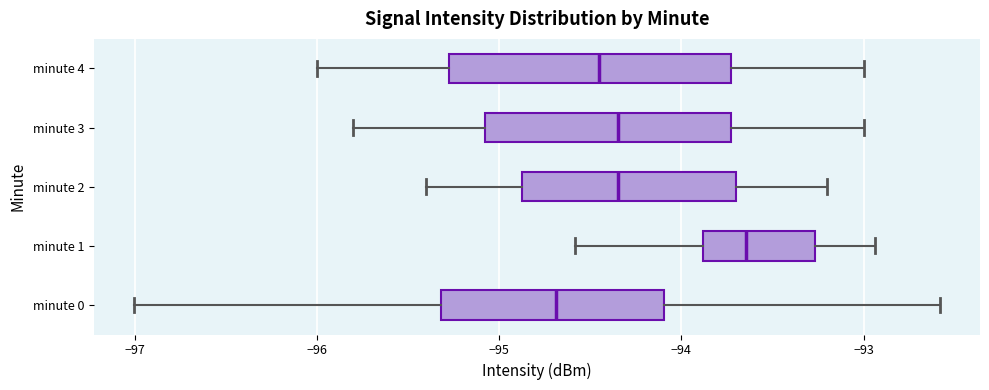

Reading bottom to top, transcribe this box plot: for each box, give where its median line is, the range the box spans, and where its two whiskers end, as read against the x-axis. The values are not printed on the chart, so give them approximately, as read against the axis.

minute 0: median -94.7, box -95.3 to -94.1, whiskers -97.0 to -92.6
minute 1: median -93.6, box -93.9 to -93.3, whiskers -94.6 to -92.9
minute 2: median -94.3, box -94.9 to -93.7, whiskers -95.4 to -93.2
minute 3: median -94.3, box -95.1 to -93.7, whiskers -95.8 to -93.0
minute 4: median -94.4, box -95.3 to -93.7, whiskers -96.0 to -93.0